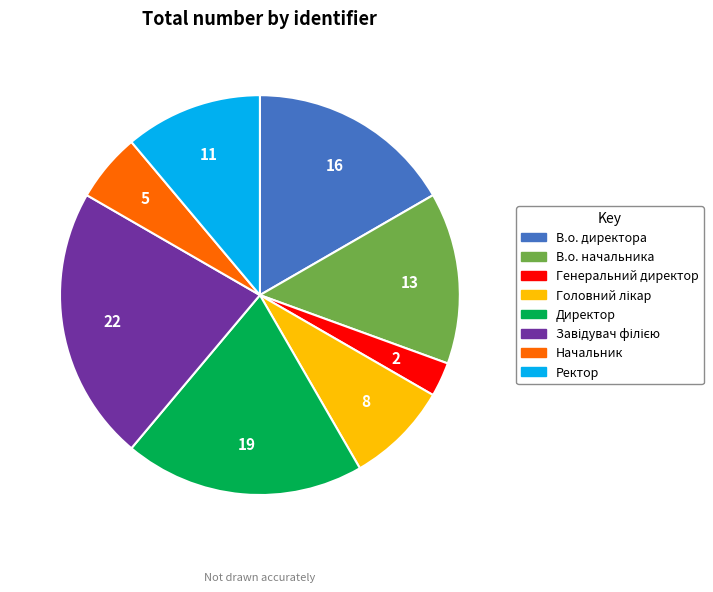

What is the smallest slice in the pie chart?

Генеральний директор